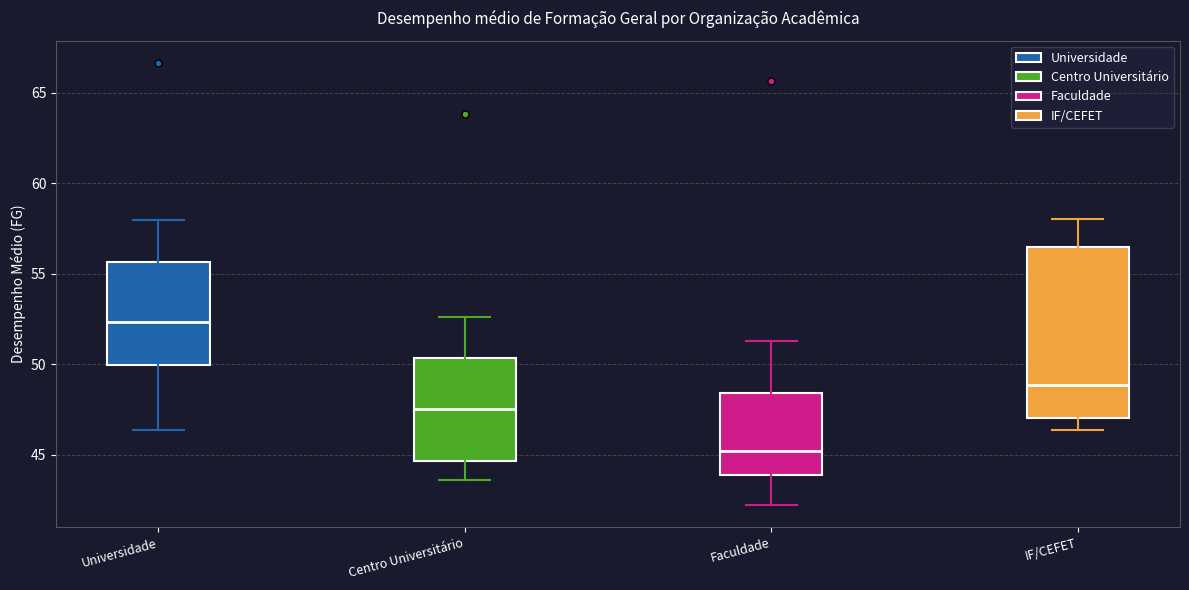

Reading left to right, read every box against the y-axis: the position of its median line, the range the box covers, and the ends of its whiskers. The values are not printed on the chart, so give them approximately, as read against the axis.

Universidade: median 52.5, box 50.0 to 55.5, whiskers 46.5 to 58.0
Centro Universitário: median 47.5, box 44.5 to 50.5, whiskers 43.5 to 52.5
Faculdade: median 45.0, box 44.0 to 48.5, whiskers 42.0 to 51.5
IF/CEFET: median 49.0, box 47.0 to 56.5, whiskers 46.5 to 58.0